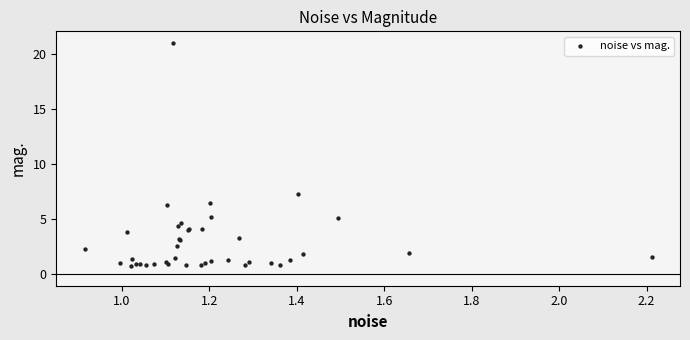

What Y value in the scatter plot is closest to 10?

7.2